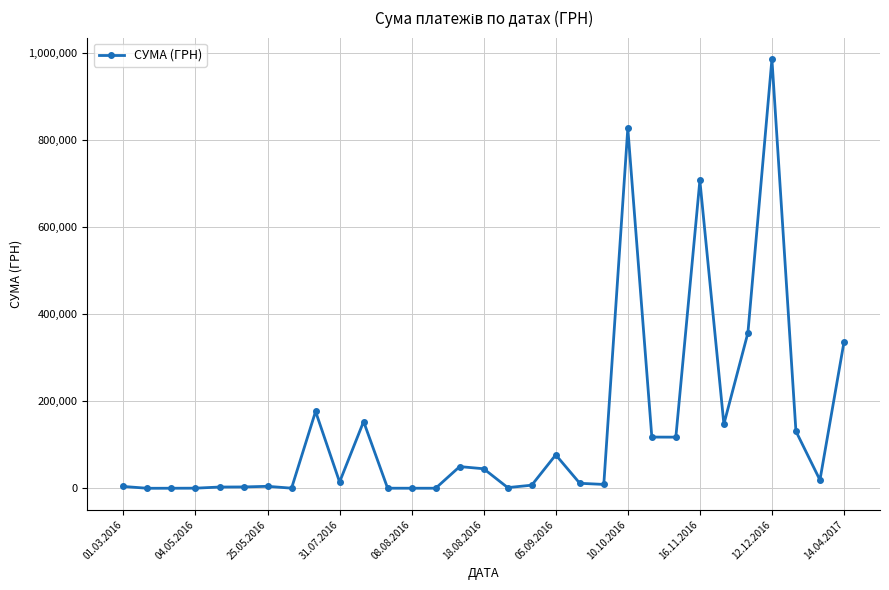

What is the sum of all values?

4311258.7